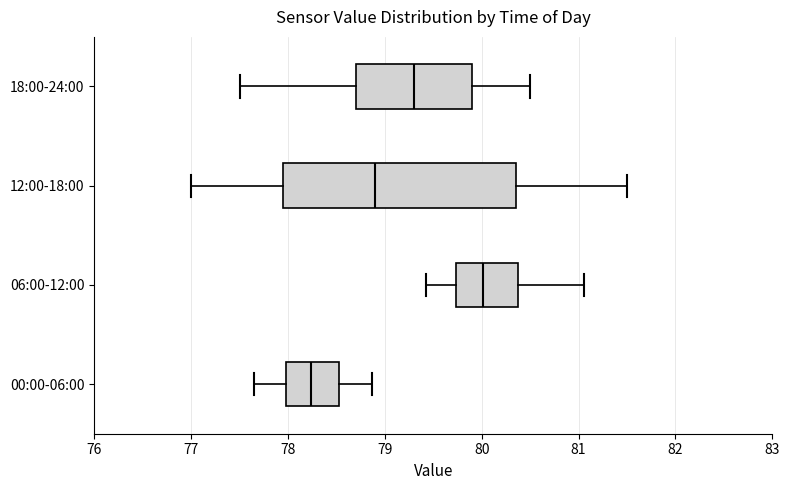

Which box has the furthest to the right median line?

06:00-12:00